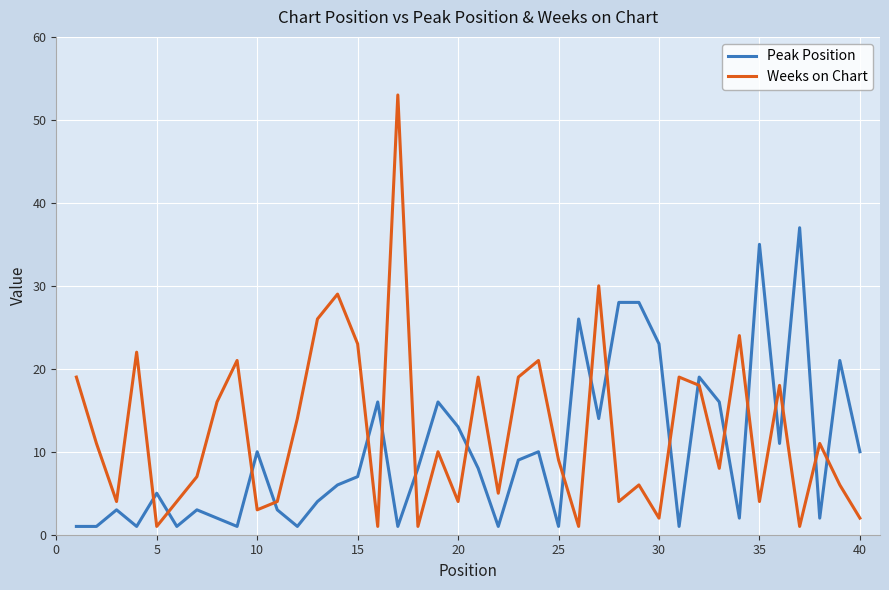

How many series are shown in this chart?

2